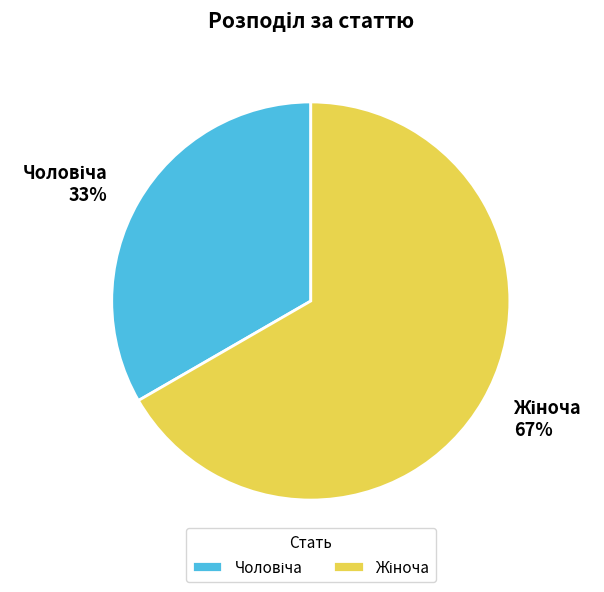

To the nearest percent, what is the average slice percentage?

50%